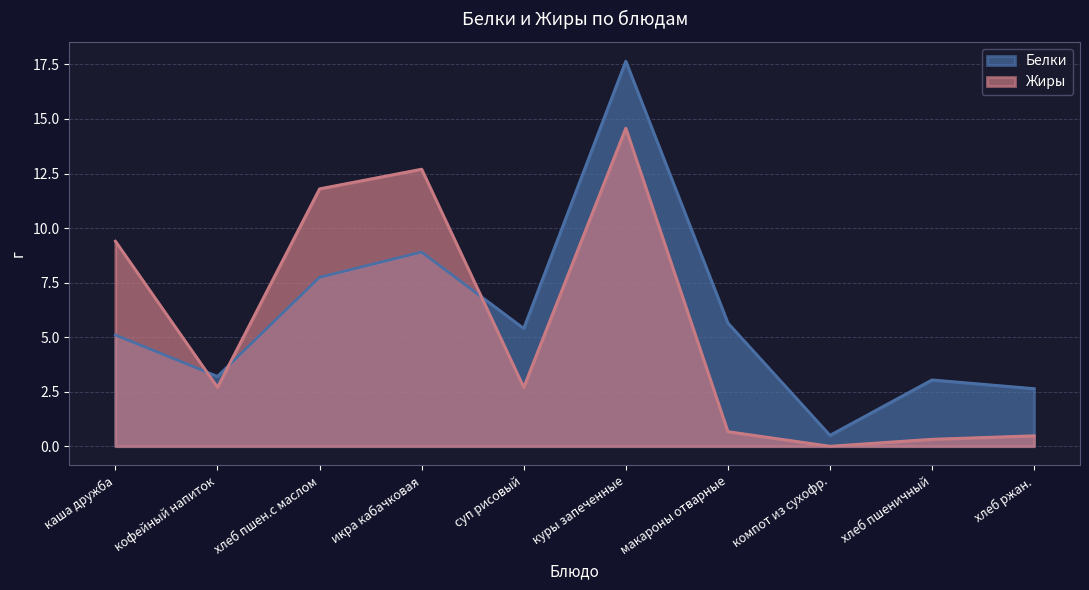

At which label does Жиры first exceed 2?

каша дружба